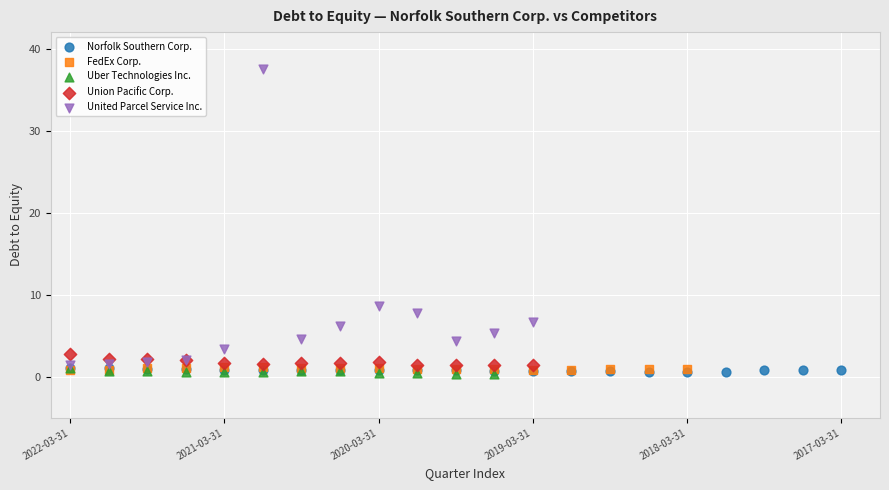

Which series has the largest Y range (max minus min)?

United Parcel Service Inc.